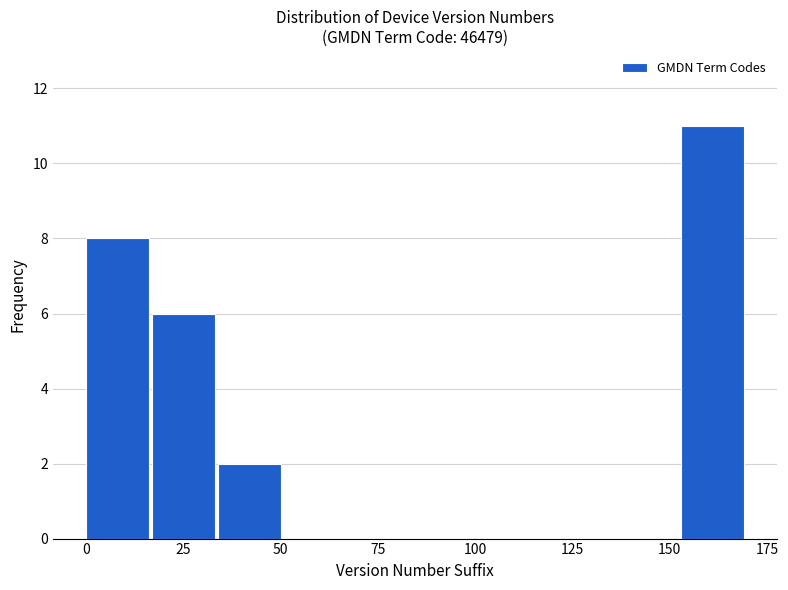

Read against the x-axis, roughly where is the centre of the tallest bar?

160